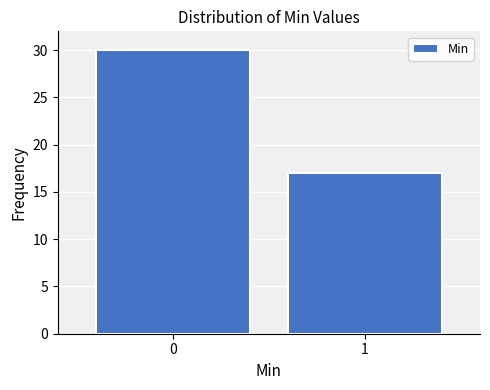

Reading left to right, list all the values displayed in this chart.

30	17